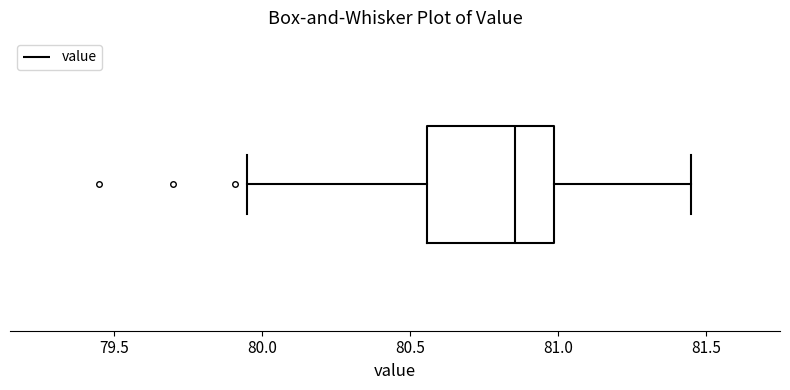

Transcribe this box plot: give where the median line is, the range the box spans, and where the two whiskers end, as read against the x-axis. The values are not printed on the chart, so give them approximately, as read against the axis.

median 80.85, box 80.55 to 81.00, whiskers 79.95 to 81.45